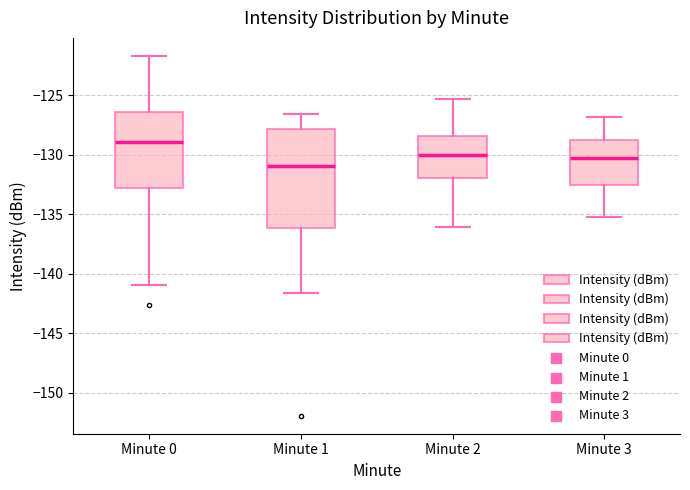

Reading left to right, transcribe this box plot: for each box, give where its median line is, the range the box spans, and where its two whiskers end, as read against the y-axis. The values are not printed on the chart, so give them approximately, as read against the axis.

Minute 0: median -129.0, box -133.0 to -126.5, whiskers -141.0 to -121.5
Minute 1: median -131.0, box -136.0 to -128.0, whiskers -141.5 to -126.5
Minute 2: median -130.0, box -132.0 to -128.5, whiskers -136.0 to -125.5
Minute 3: median -130.5, box -132.5 to -128.5, whiskers -135.0 to -127.0